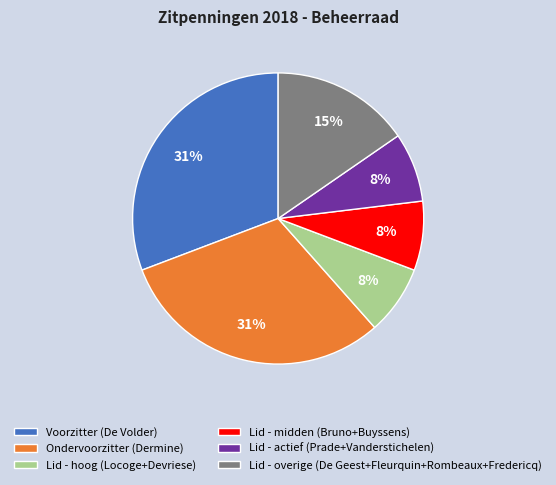

To the nearest percent, what portion does Lid - hoog (Locoge+Devriese) represent?

8%